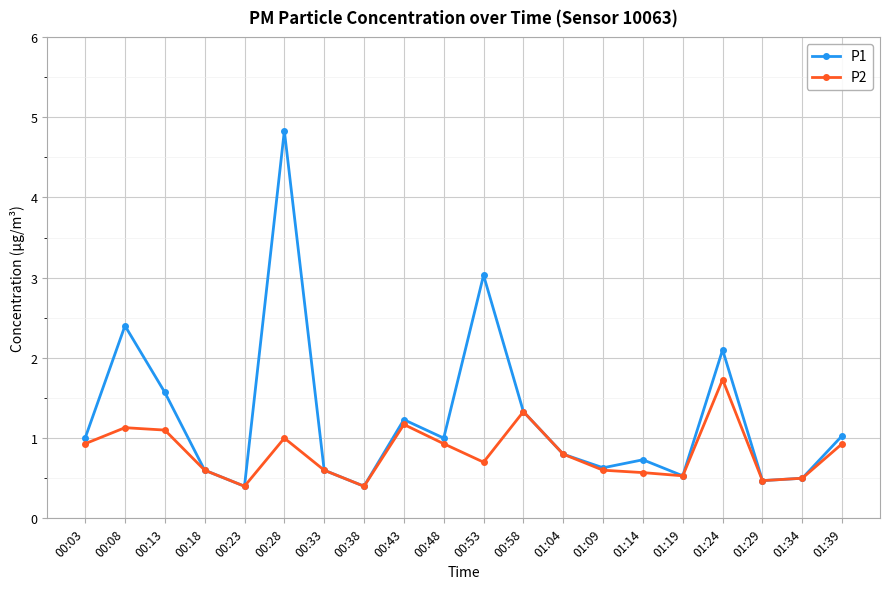

The value of P2 at 00:28 is 0.2. True or false?

False